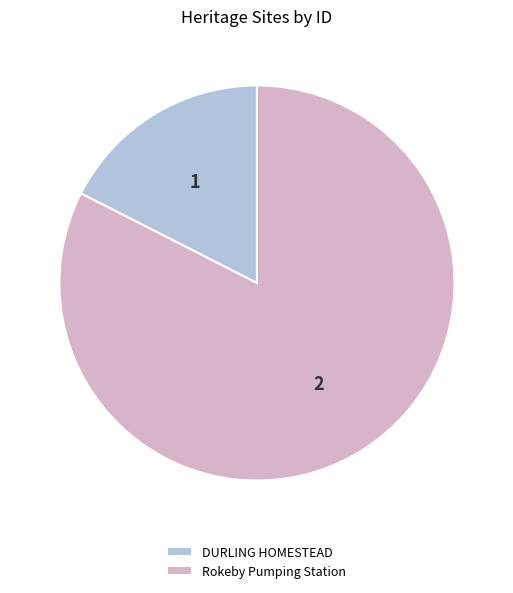

What is the smallest slice in the pie chart?

DURLING HOMESTEAD